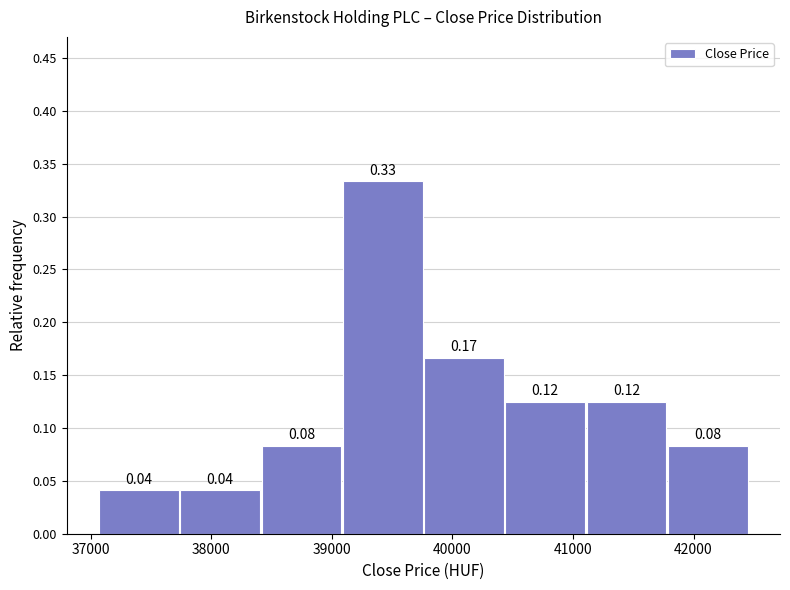

Over which range of the x-axis is the bar tallest?

39100 to 39800